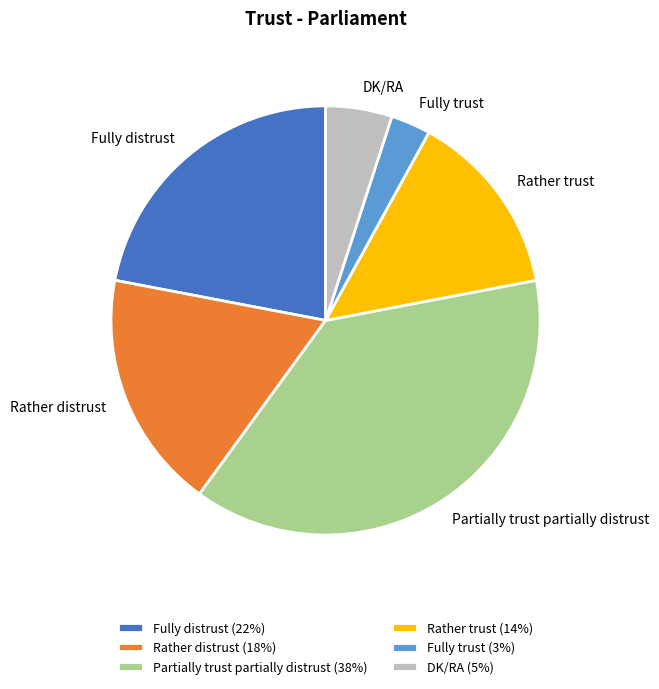

Is the sum of Rather distrust (18%) and Rather trust (14%) greater than half?

No